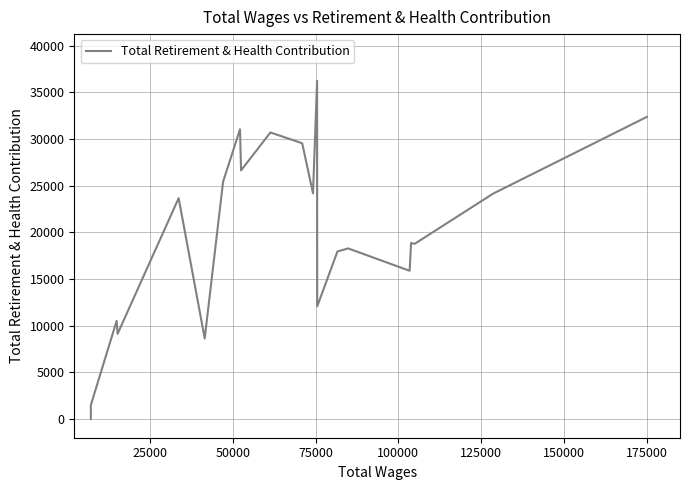

True or false: there are more than 2 points higher than both neighbors.

True